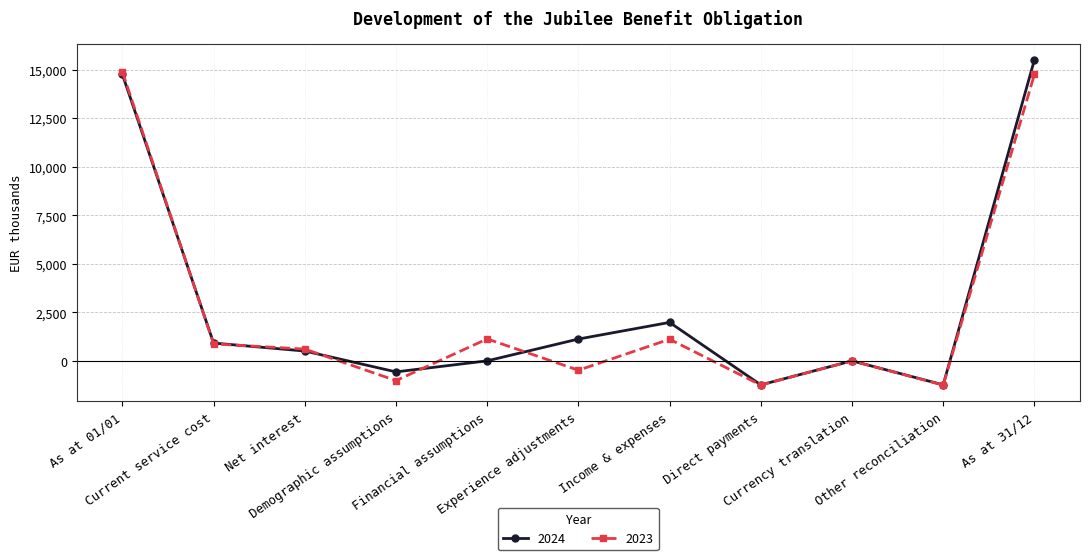

At Experience adjustments, list the series in order from largest to smallest.

2024, 2023